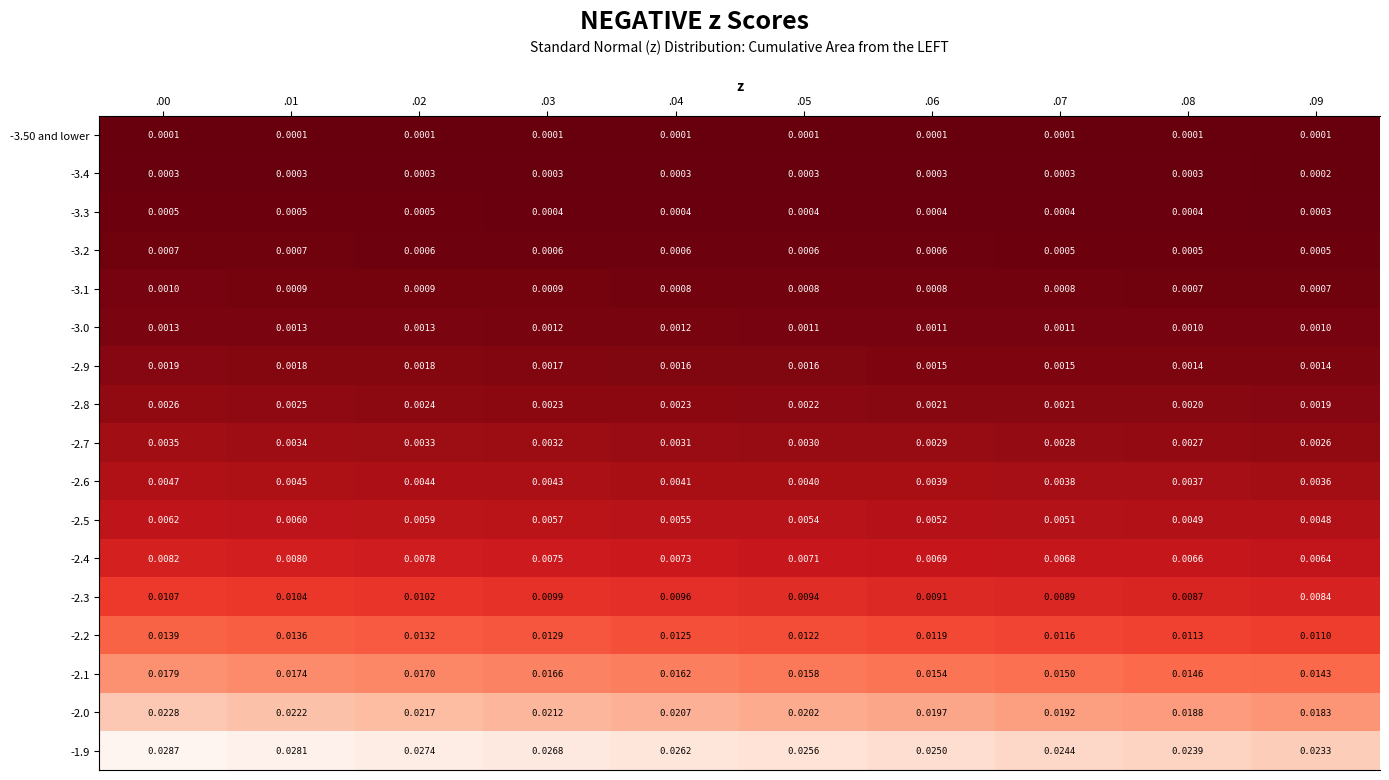

Which category has the highest value across all series?

.00